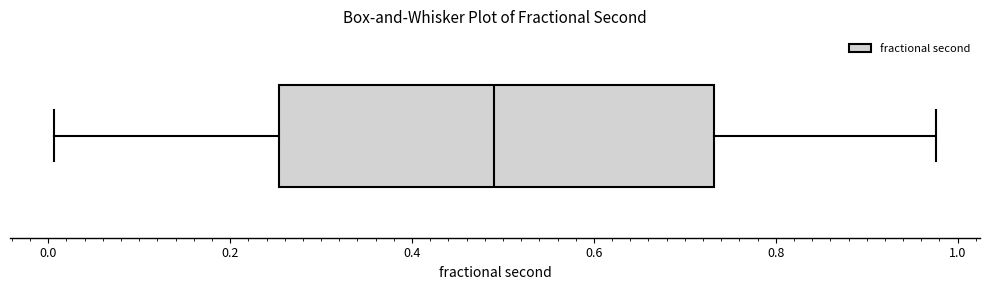

Where does the left whisker of the box end on the x-axis? The values are not printed on the chart, so give them approximately, as read against the axis.

0.00